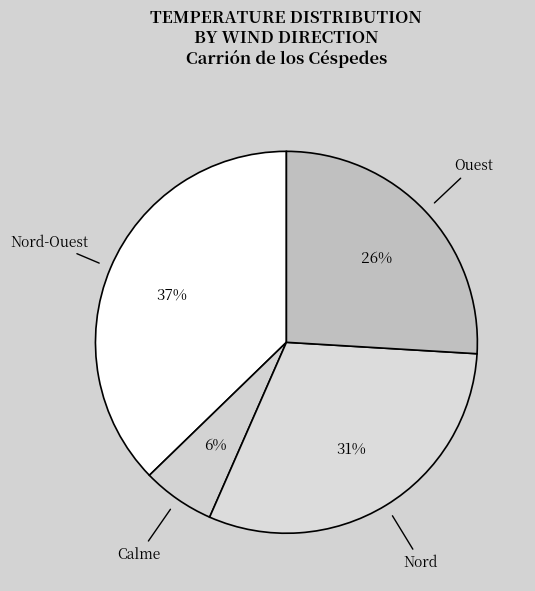

To the nearest percent, what portion does Calme represent?

6%